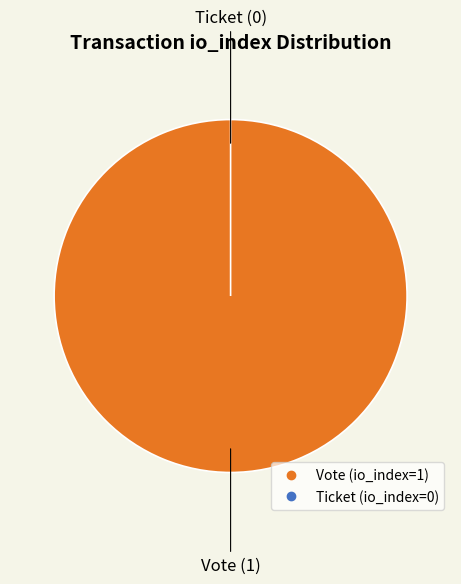

True or false: Ticket (io_index=0) accounts for 12% of the total.

False